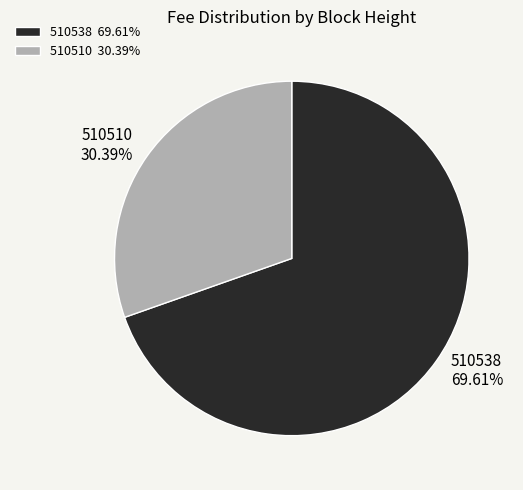

Which slice is the smallest?

510510